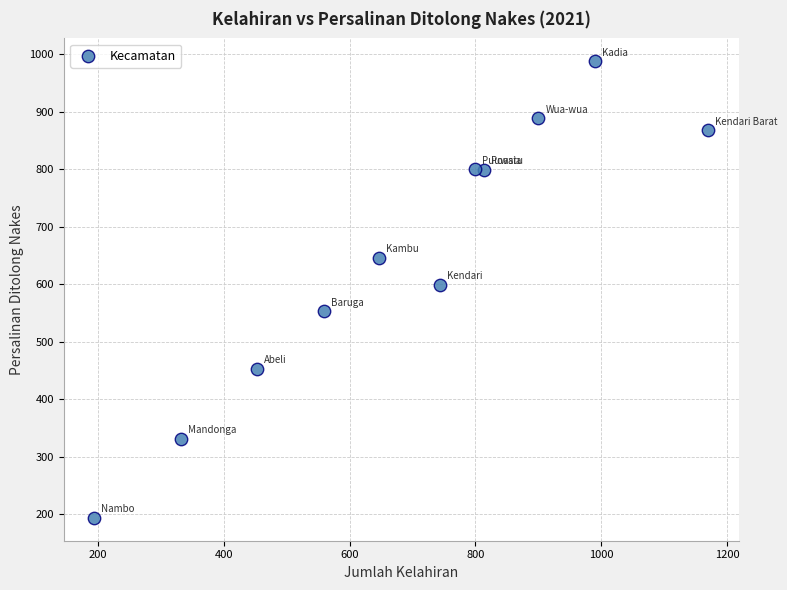

What is the average Y value?

647